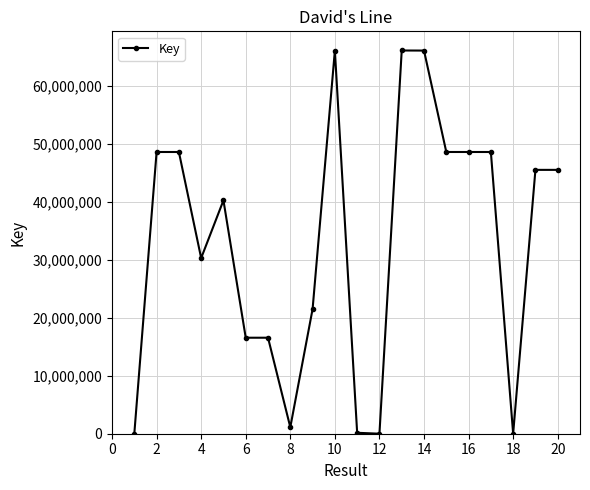

What is the maximum value shown in the chart?

66178647